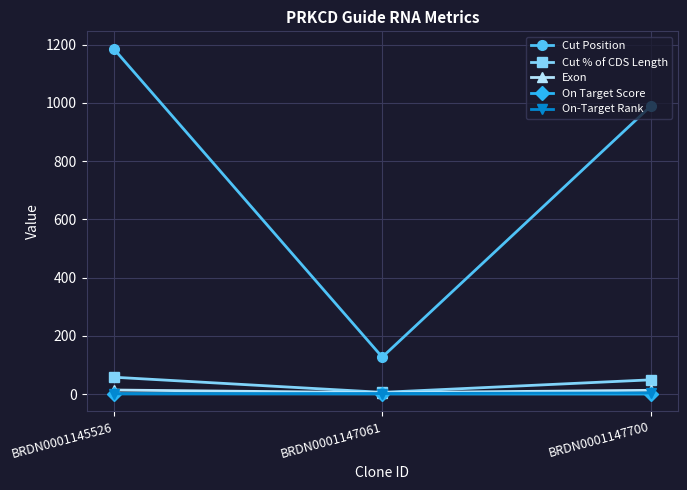

Is this an area chart (filled region under the line)?

No